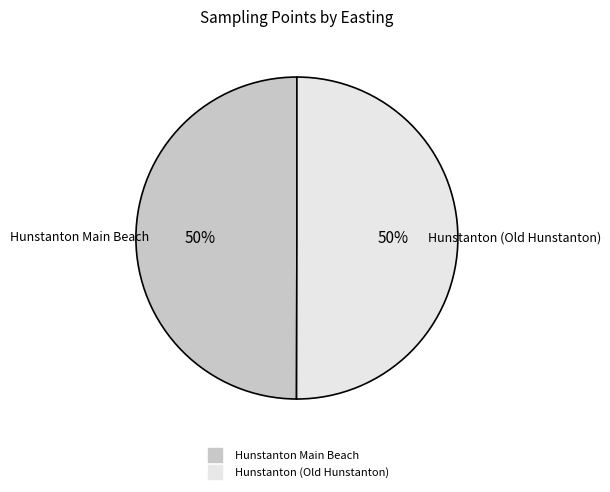

Is the sum of Hunstanton Main Beach and Hunstanton (Old Hunstanton) greater than half?

Yes